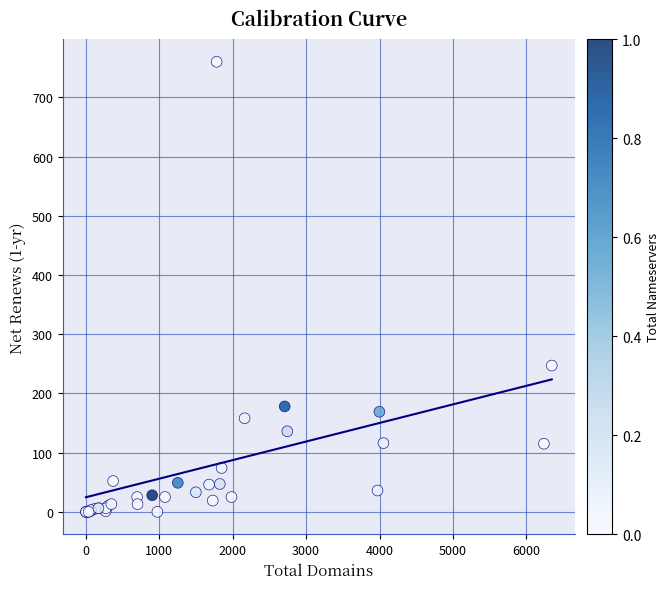

What Y value in the scatter plot is closest to 380?

247